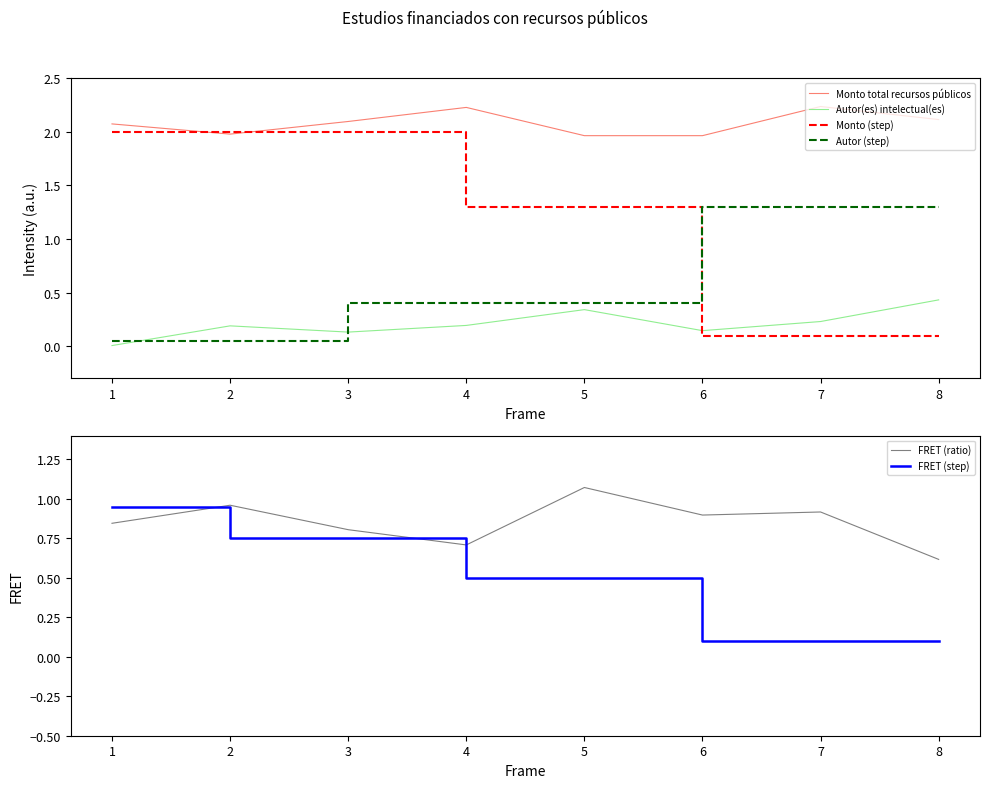

True or false: Autor(es) intelectual(es) and FRET (ratio) intersect in this chart.

False